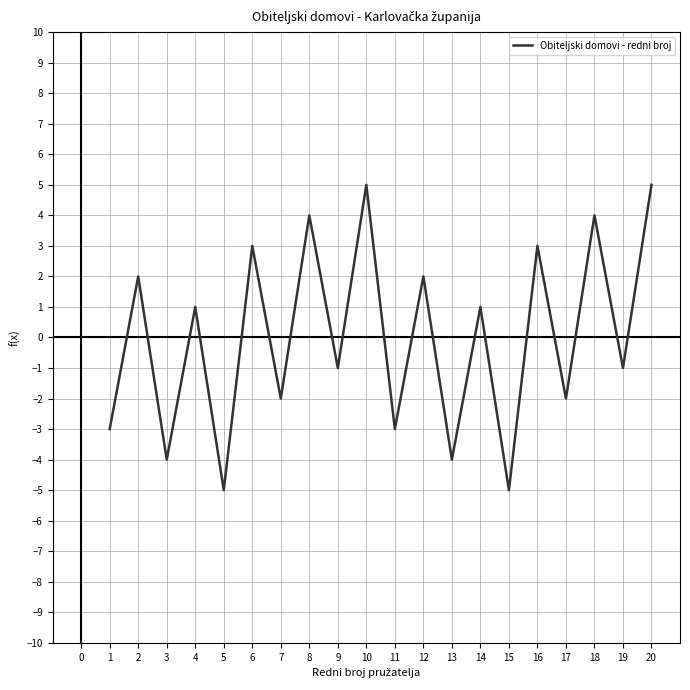

Between 12 and 6, which is larger?

6